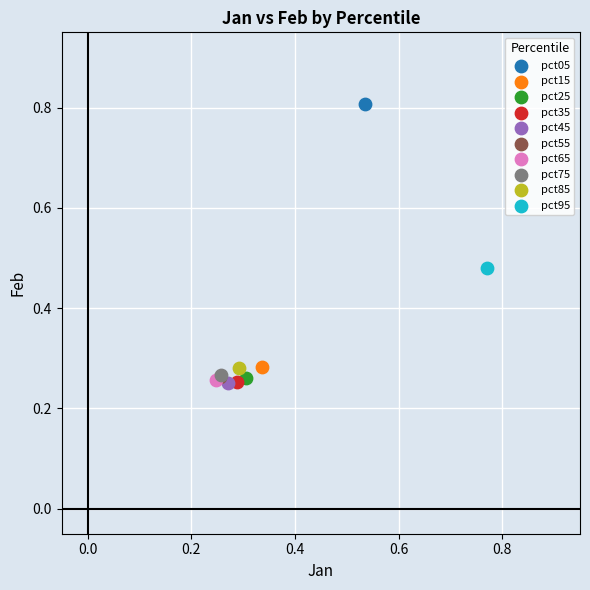

What are all the series names shown in the legend?

pct05, pct15, pct25, pct35, pct45, pct55, pct65, pct75, pct85, pct95